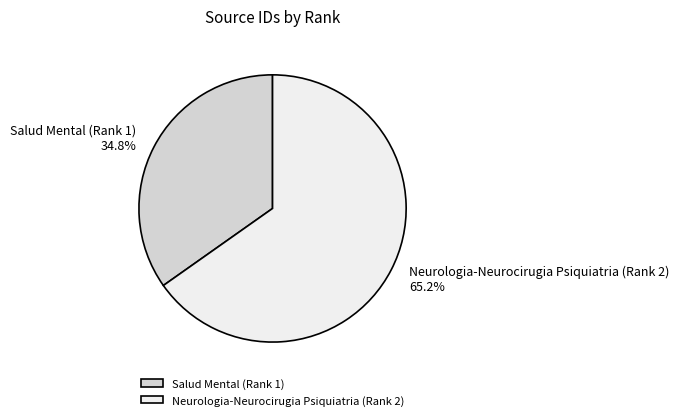

How many slices are in this pie chart?

2